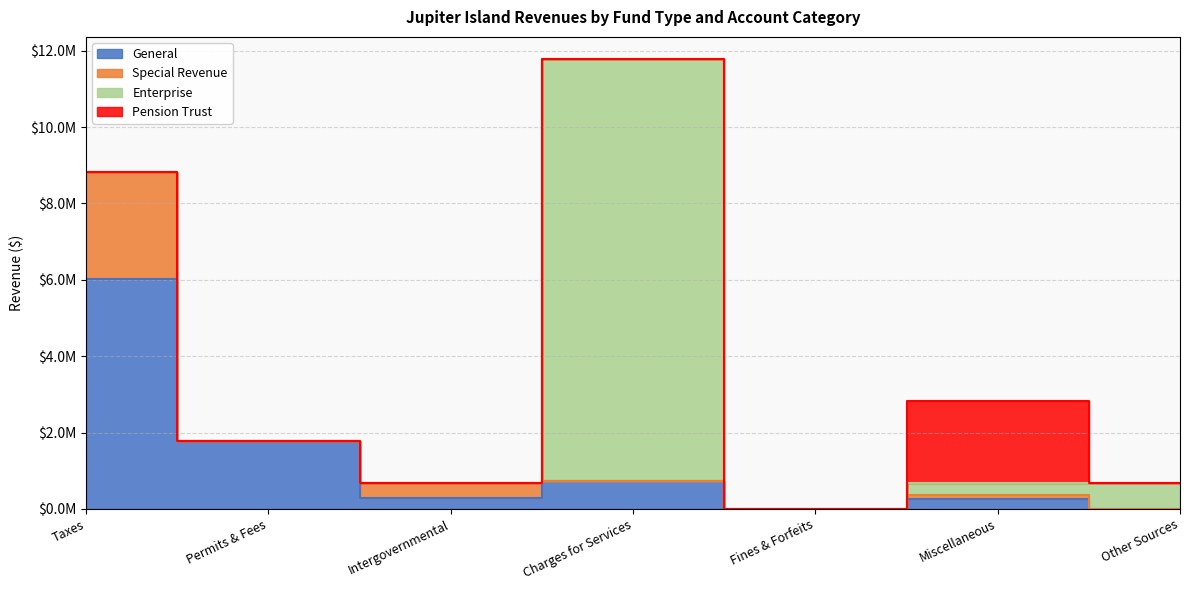

Reading right to left, what are all the values shown in this chart?

General: 0	247265	6256	721962	284257	1768098	6008987
Special Revenue: 0	108270	170	0	397793	0	2804851
Enterprise: 679198	335600	0	11052307	0	0	0
Pension Trust: 0	2136192	0	0	0	0	0